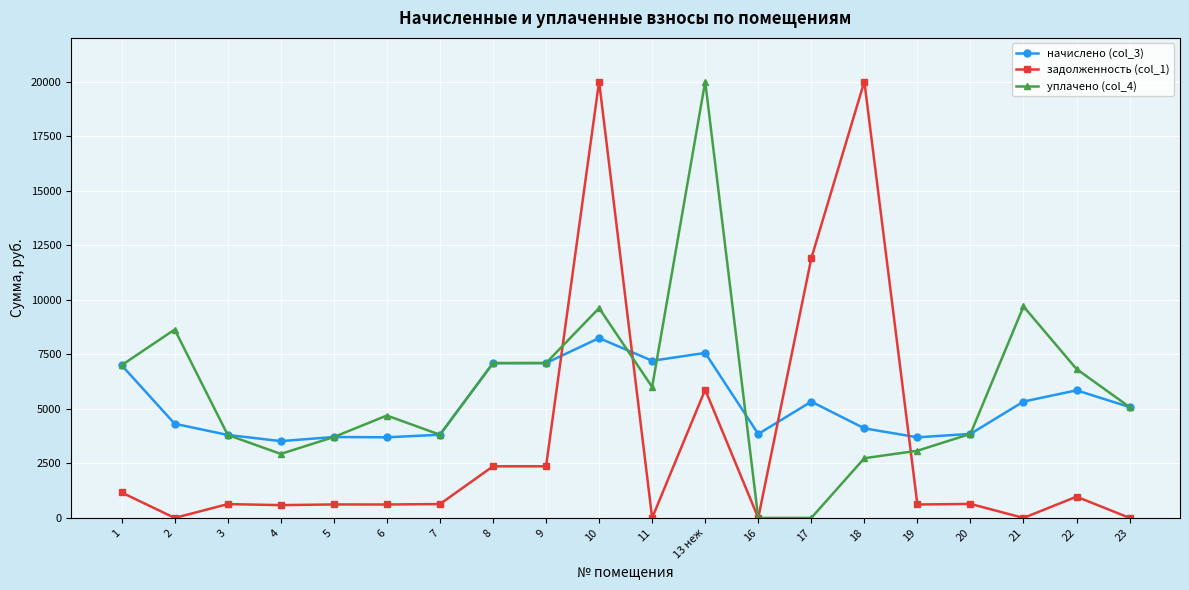

What is the label of the 2nd point from the right?

22